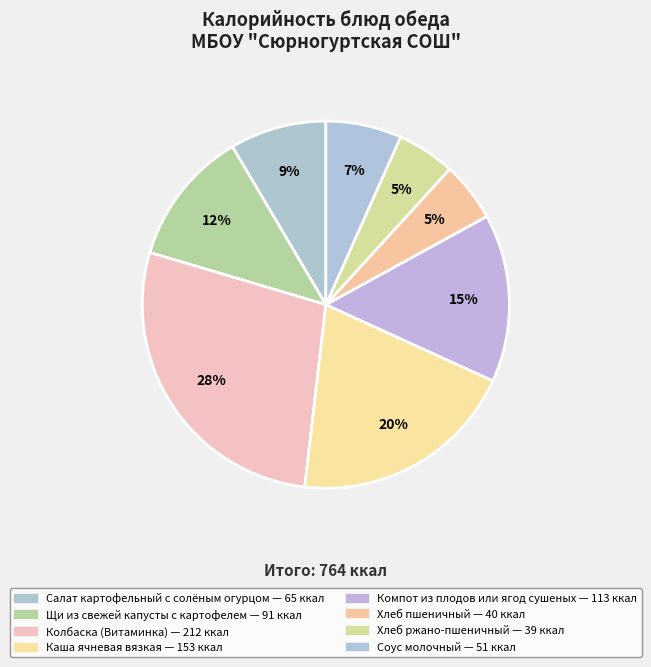

What is the change in value from Каша ячневая вязкая to Хлеб ржано-пшеничный?

-114